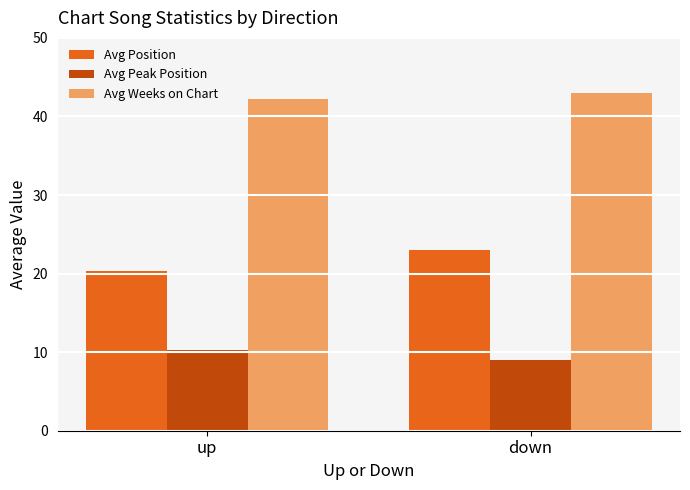

Which series has the largest range (max minus min)?

Avg Position